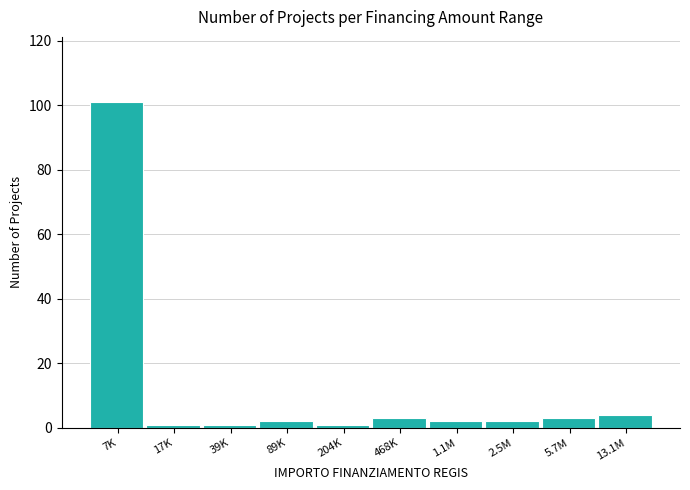

Reading right to left, list all the values displayed in this chart.

13.1M=4	5.7M=3	2.5M=2	1.1M=2	468K=3	204K=1	89K=2	39K=1	17K=1	7K=101